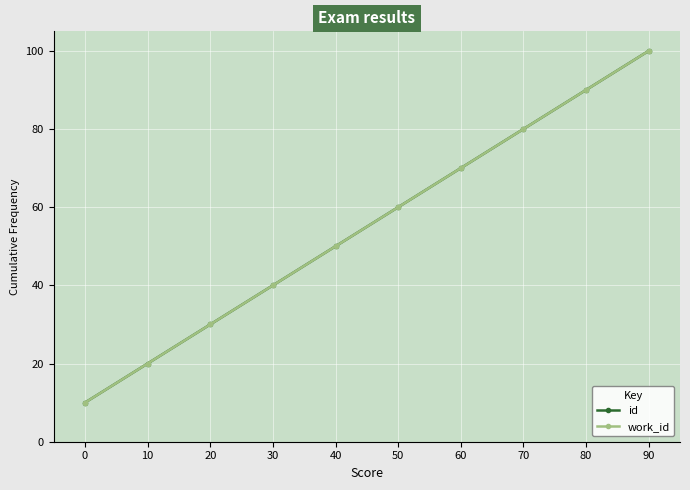

Rank the series at 40 from highest to lowest value.

id, work_id